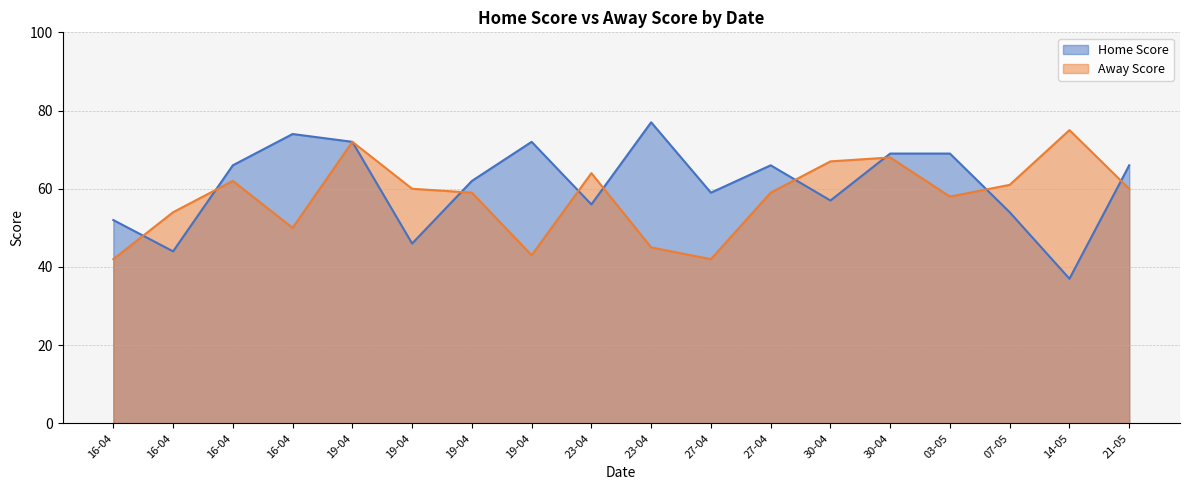

Where is Away Score nearest to the value 58?

03-05